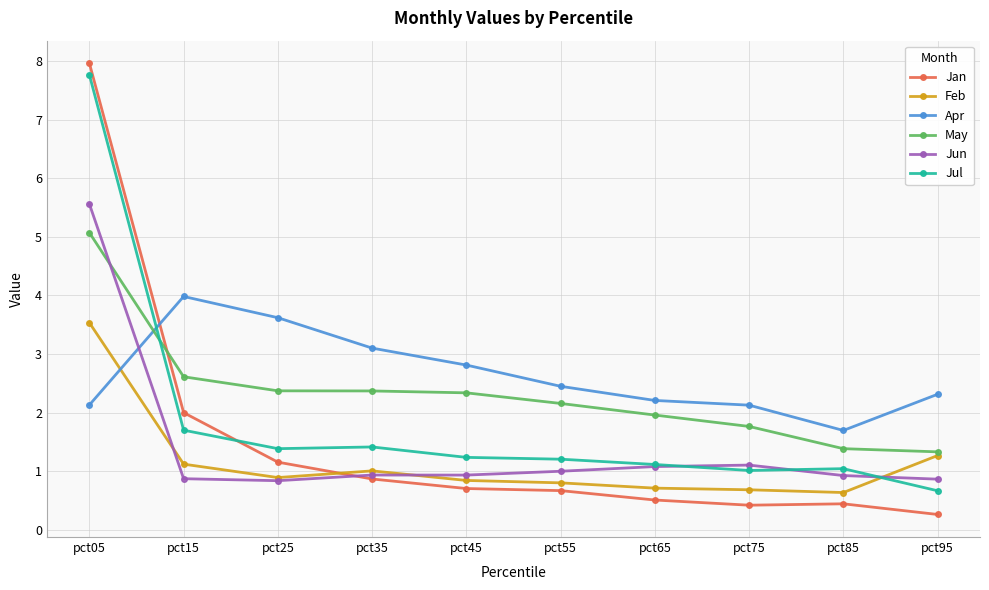

True or false: Feb and Jun cross at least once.

True